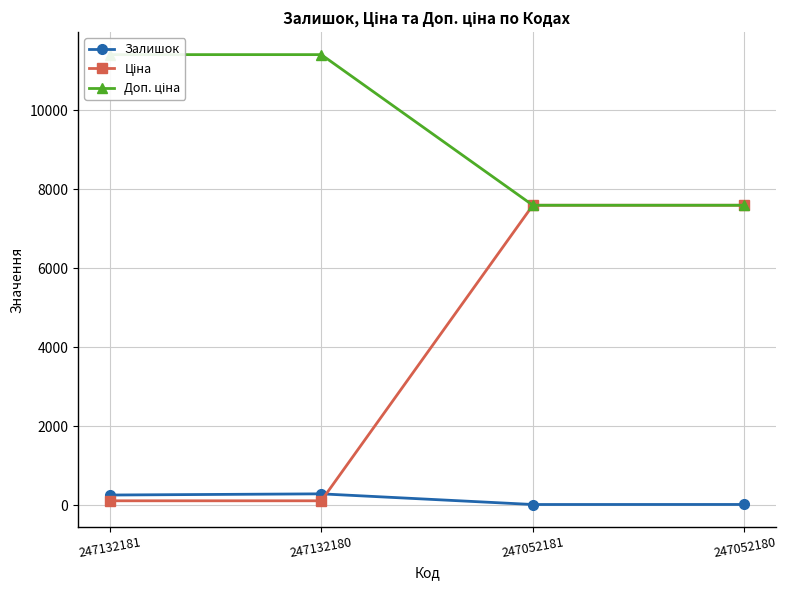

What are all the series names shown in the legend?

Залишок, Ціна, Доп. ціна